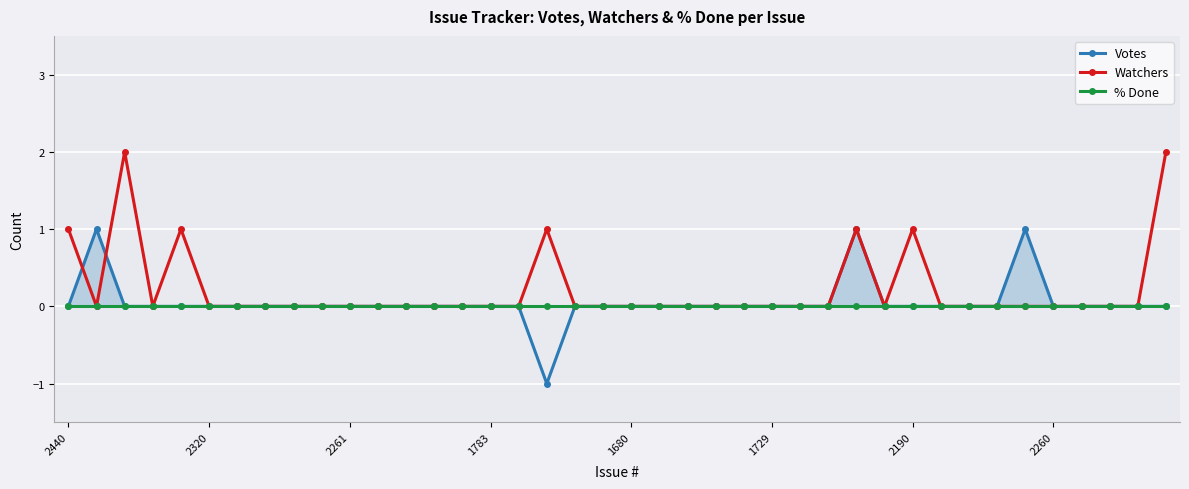

Which series has the largest total across all categories?

Watchers